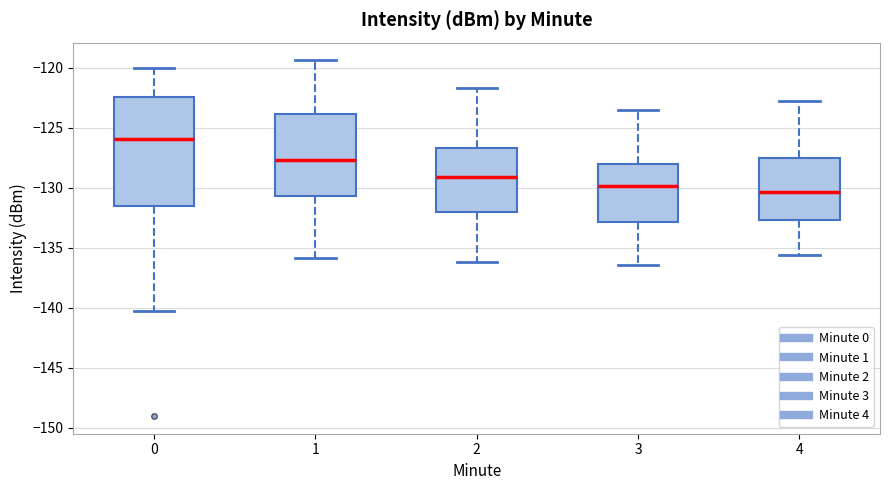

Reading left to right, transcribe this box plot: for each box, give where its median line is, the range the box spans, and where its two whiskers end, as read against the y-axis. The values are not printed on the chart, so give them approximately, as read against the axis.

0: median -126.0, box -131.5 to -122.5, whiskers -140.0 to -120.0
1: median -127.5, box -130.5 to -124.0, whiskers -136.0 to -119.5
2: median -129.0, box -132.0 to -126.5, whiskers -136.0 to -121.5
3: median -130.0, box -133.0 to -128.0, whiskers -136.5 to -123.5
4: median -130.5, box -132.5 to -127.5, whiskers -135.5 to -123.0